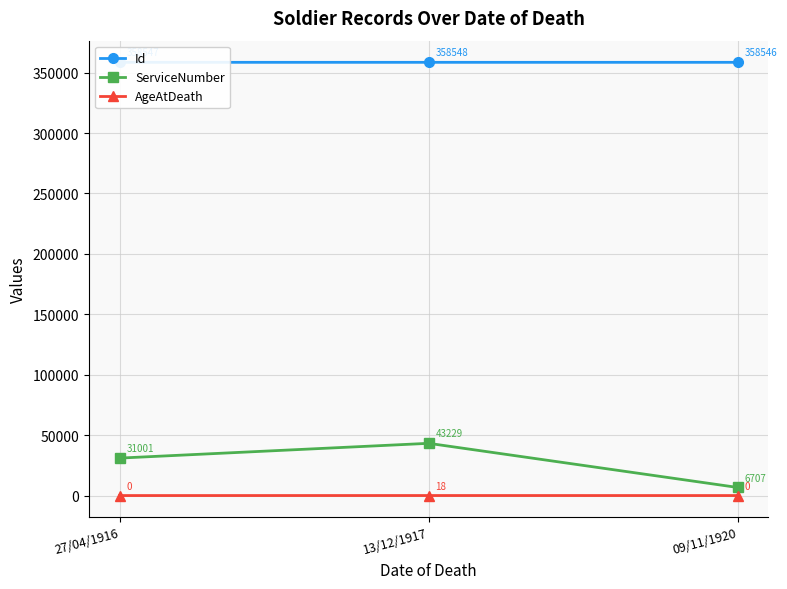

What value does the ServiceNumber series have at 09/11/1920?

6707